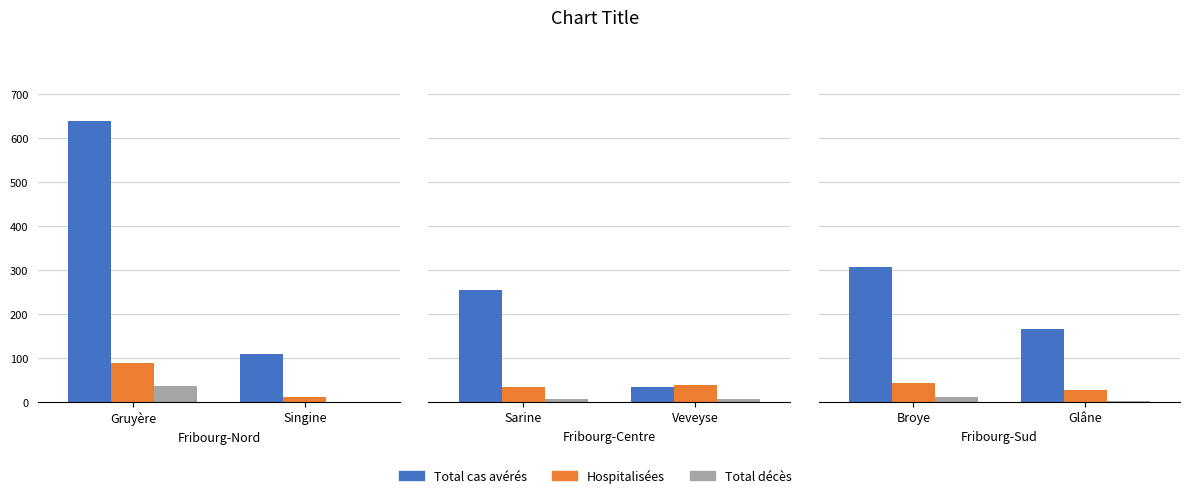

True or false: Total cas avérés has a value of 266 at Glâne.

False